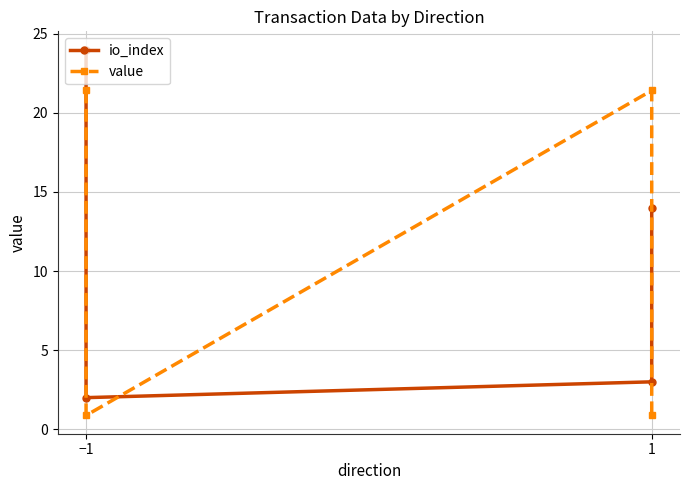

What is the value of the value point at the 3rd from the left?

21.4